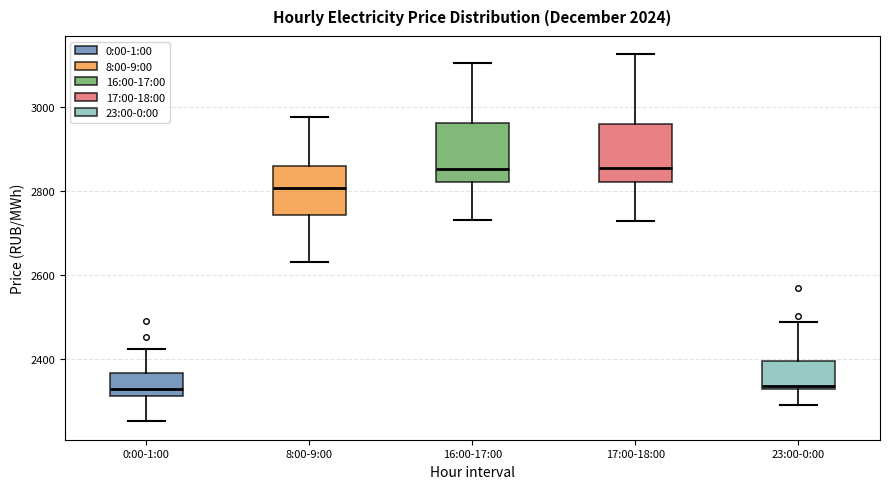

Reading left to right, read every box against the y-axis: the position of its median line, the range the box covers, and the ends of its whiskers. The values are not printed on the chart, so give them approximately, as read against the axis.

0:00-1:00: median 2320 (just above the box's lower edge), box 2320 to 2360, whiskers 2260 to 2420
8:00-9:00: median 2800, box 2740 to 2860, whiskers 2640 to 2980
16:00-17:00: median 2860, box 2820 to 2960, whiskers 2740 to 3100
17:00-18:00: median 2860, box 2820 to 2960, whiskers 2720 to 3120
23:00-0:00: median 2340, box 2320 to 2400, whiskers 2300 to 2480